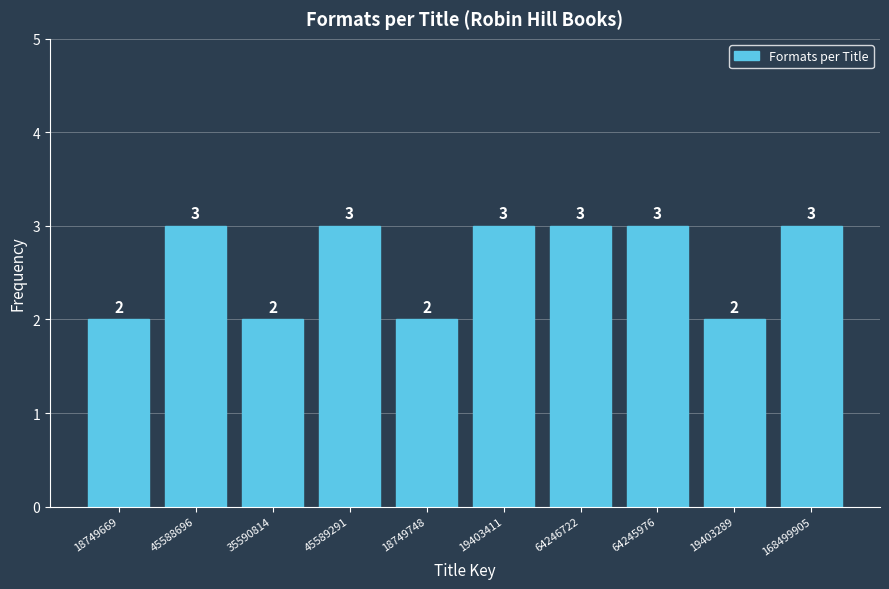

Reading right to left, list all the values displayed in this chart.

3	2	3	3	3	2	3	2	3	2